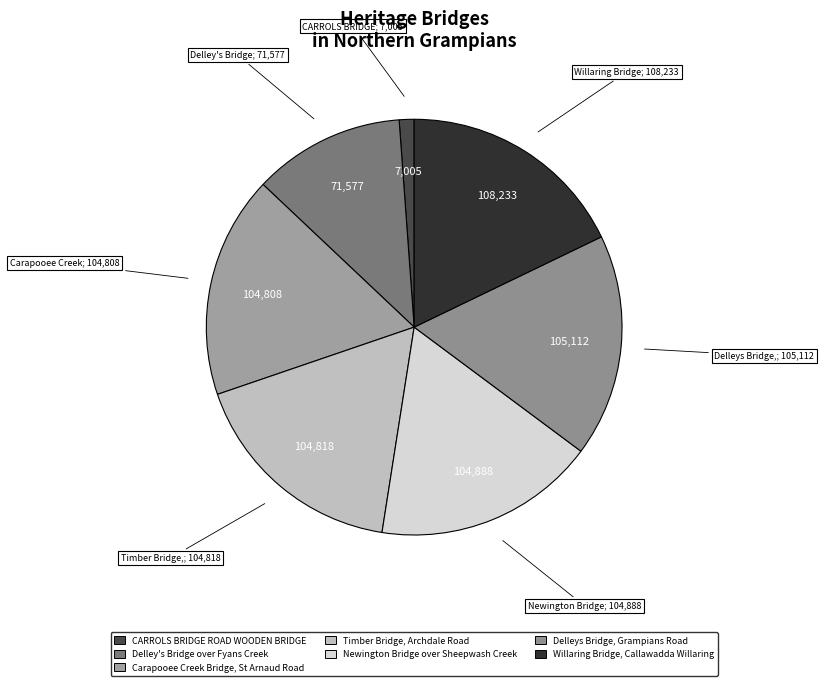

To the nearest percent, what is the difference between the largest and smallest slice percentages?

17%